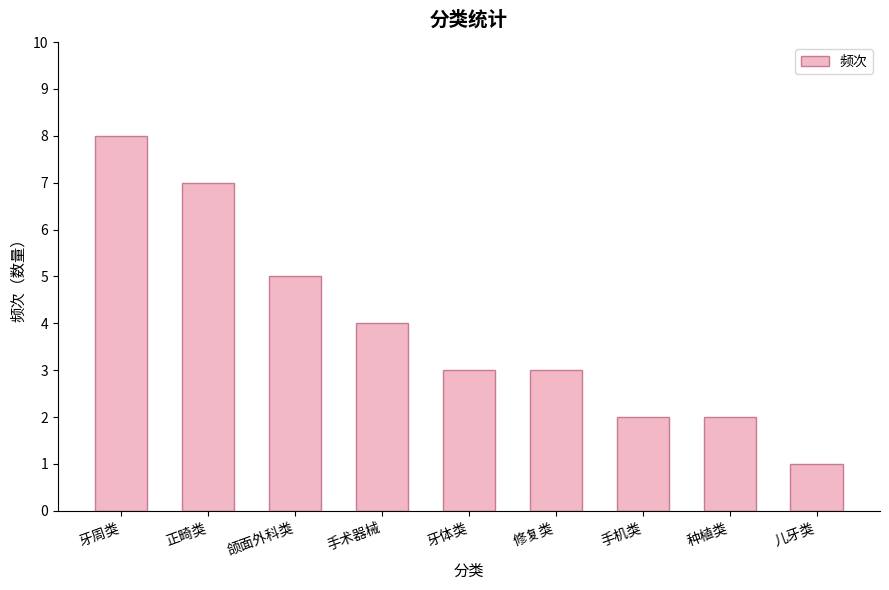

The chart shows a value of 4 at 手术器械. True or false?

True